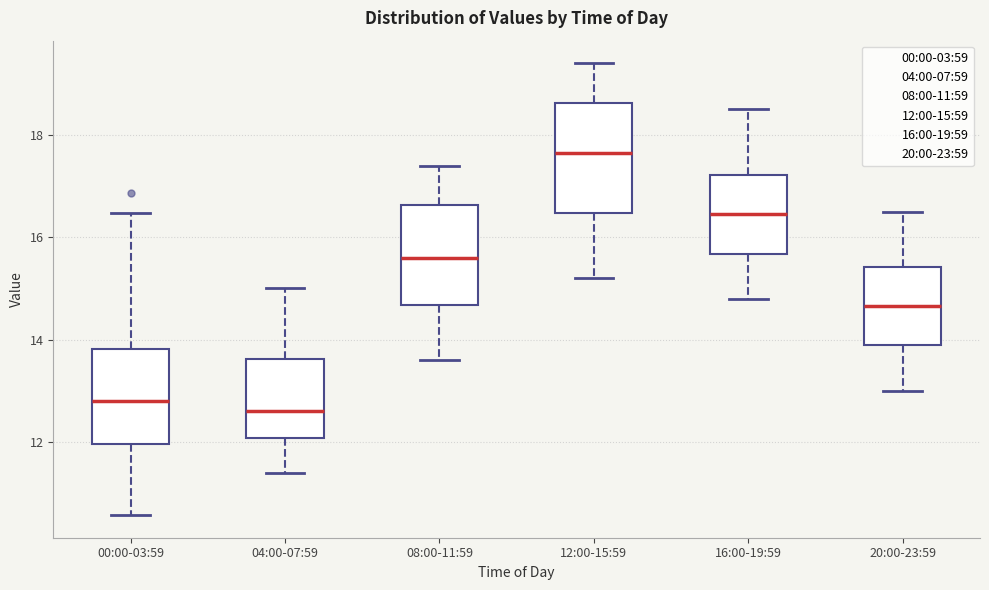

Where is the lower edge of the box for 04:00-07:59 on the y-axis? The values are not printed on the chart, so give them approximately, as read against the axis.

12.0